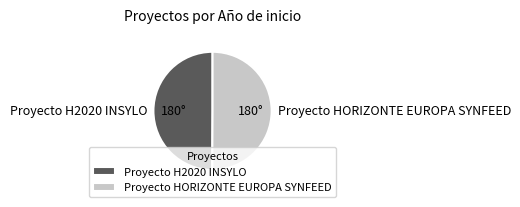

True or false: Proyecto H2020 INSYLO accounts for 50% of the total.

True